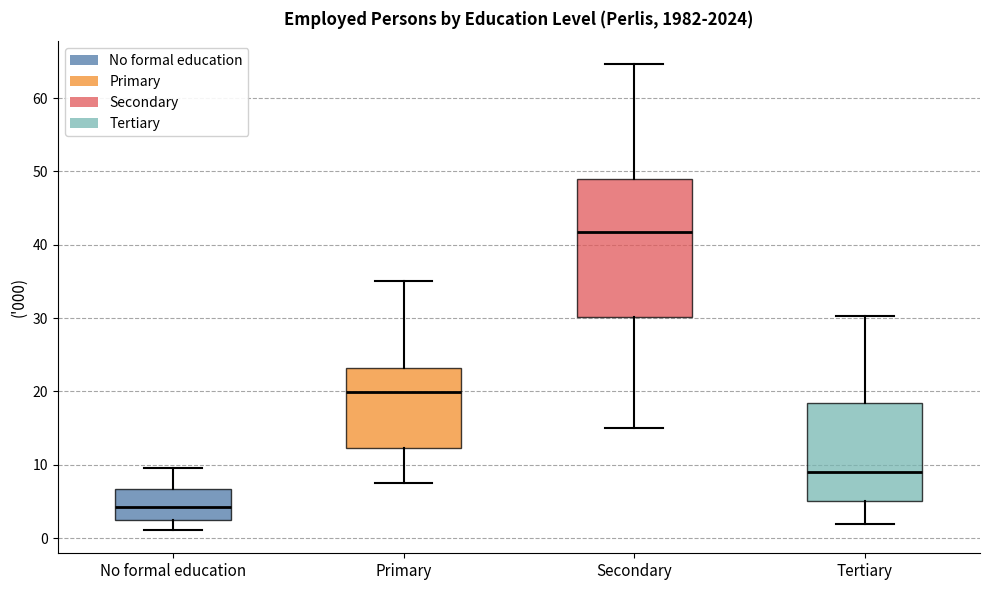

Reading left to right, transcribe this box plot: for each box, give where its median line is, the range the box spans, and where its two whiskers end, as read against the y-axis. The values are not printed on the chart, so give them approximately, as read against the axis.

No formal education: median 4, box 3 to 7, whiskers 1 to 10
Primary: median 20, box 12 to 23, whiskers 8 to 35
Secondary: median 42, box 30 to 49, whiskers 15 to 65
Tertiary: median 9, box 5 to 18, whiskers 2 to 30